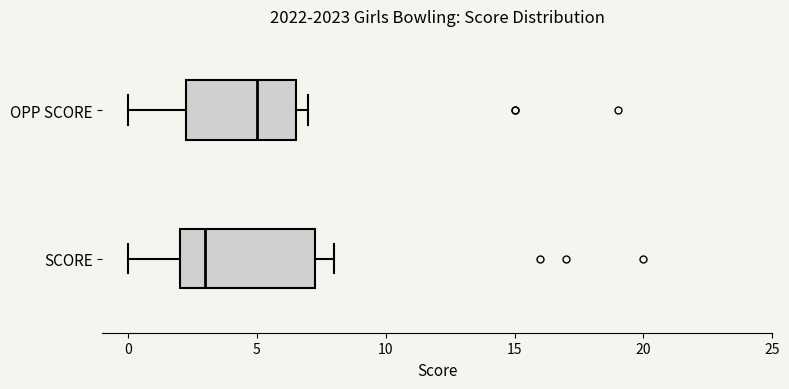

Which box has the furthest to the right median line?

OPP SCORE